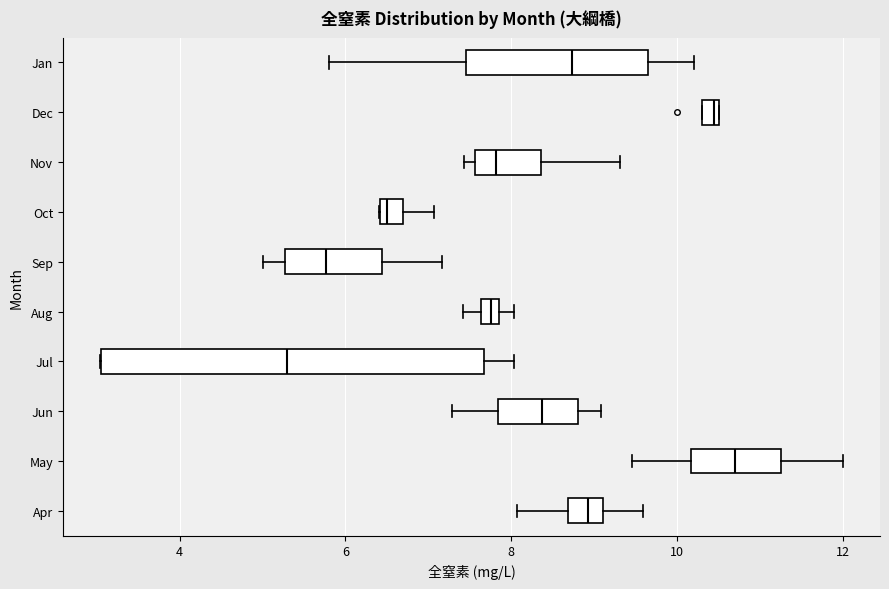

Comparing the boxes themselves (not the whiskers), which one is the widest?

Jul